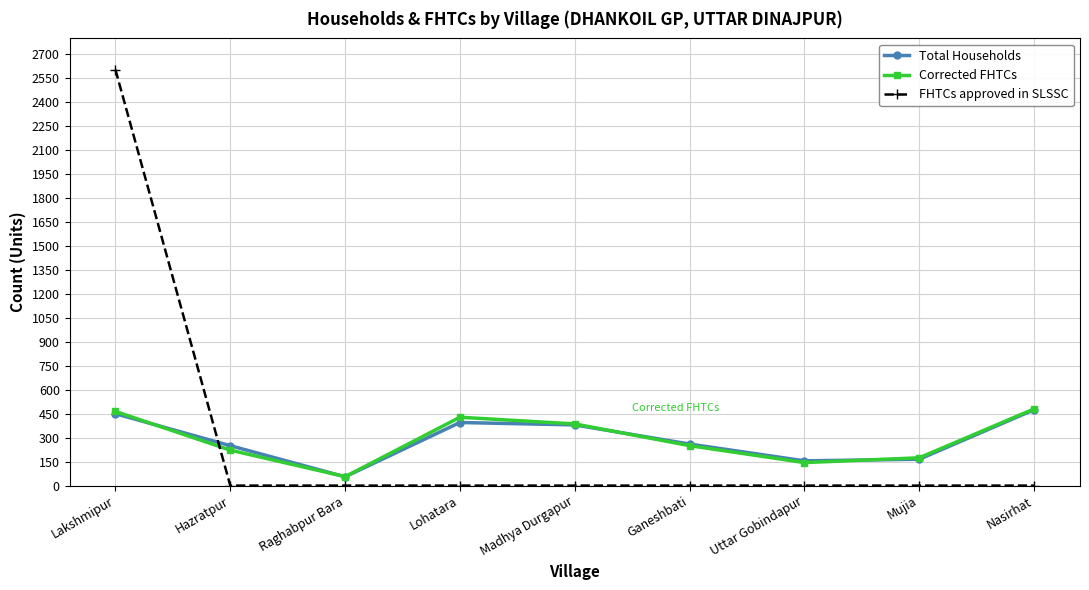

How many times do Corrected FHTCs and FHTCs approved in SLSSC cross each other?

1